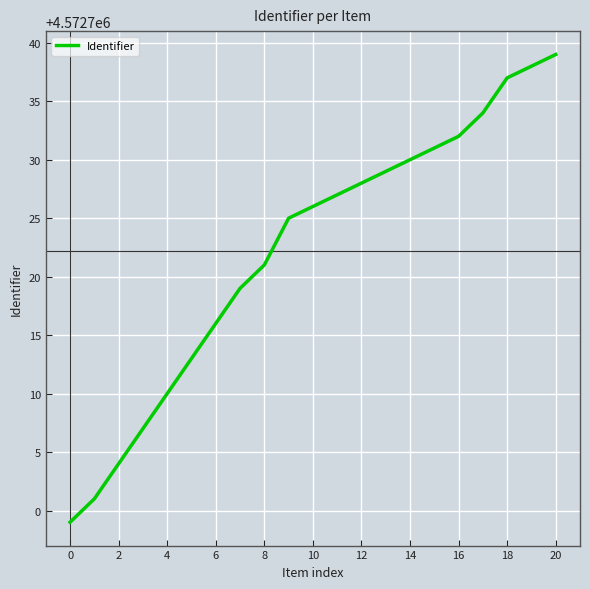

What is the smallest value displayed?

4572699